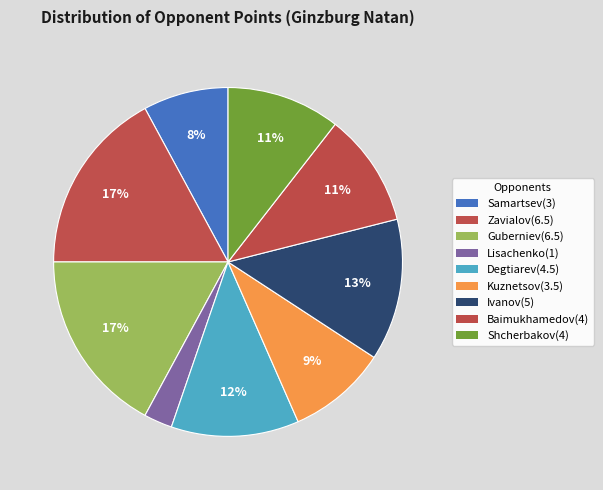

Rank the categories by value from highest to lowest.

RUS(Zavialov), RUS(Guberniev), RUS(Ivanov), RUS(Degtiarev), RUS(Baimukhamedov), RUS(Shcherbakov), RUS(Kuznetsov), RUS(Samartsev), RUS(Lisachenko)